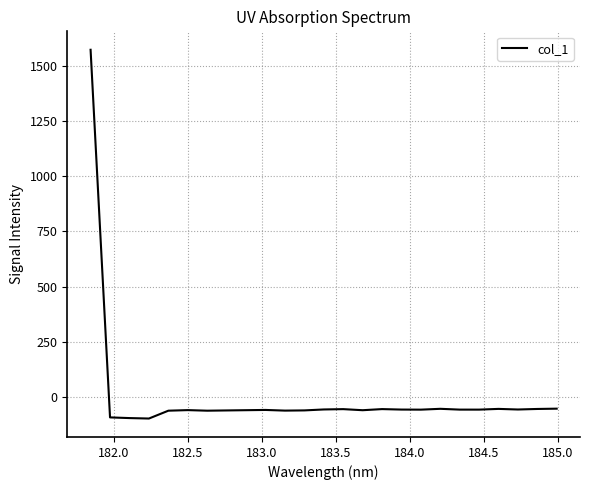

What is the smallest value displayed?

-96.8